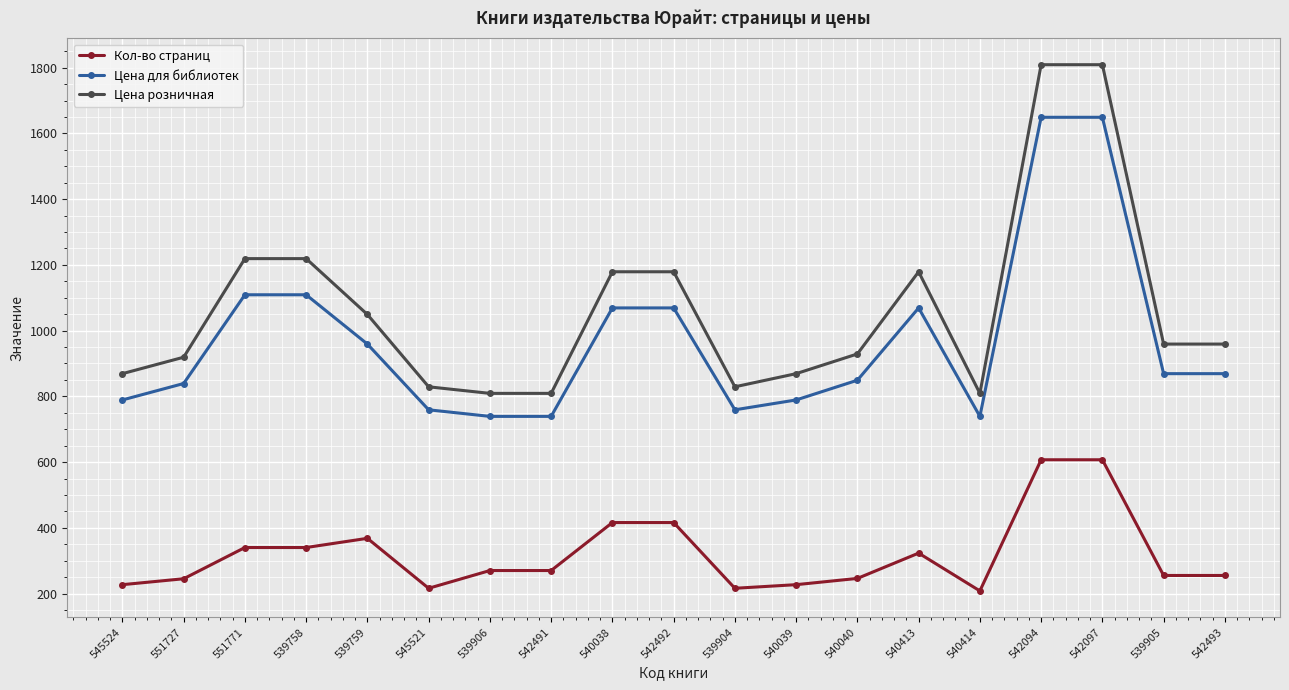

What is the total value across all series at 539759?

2376